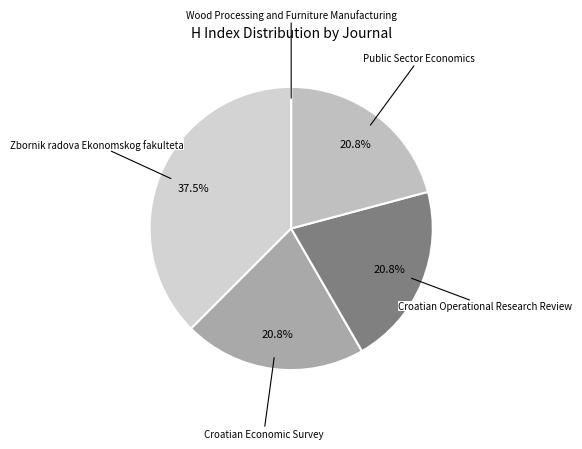

What portion of the pie excludes Croatian Operational Research Review?

79.2%